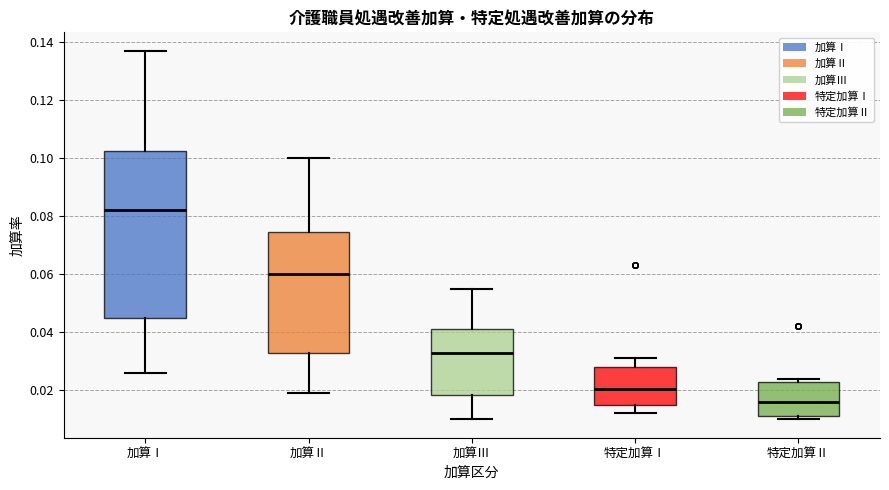

Which box has the highest median line?

加算Ⅰ